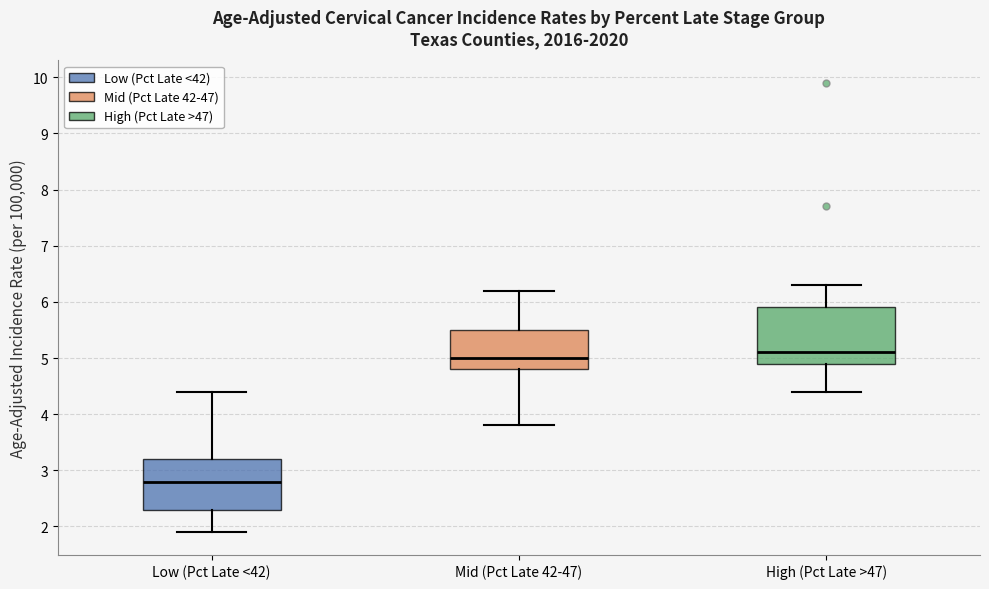

Where does the upper whisker of the box for Low (Pct Late <42) end on the y-axis? The values are not printed on the chart, so give them approximately, as read against the axis.

4.4